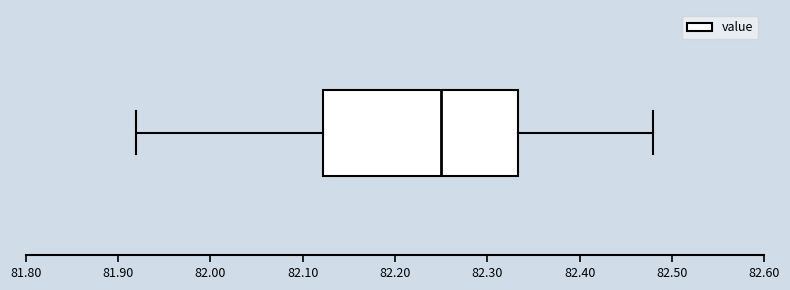

Read this box plot against the x-axis: the position of the median line, the range covered by the box, and the ends of both whiskers. The values are not printed on the chart, so give them approximately, as read against the axis.

median 82.25, box 82.12 to 82.33, whiskers 81.92 to 82.48